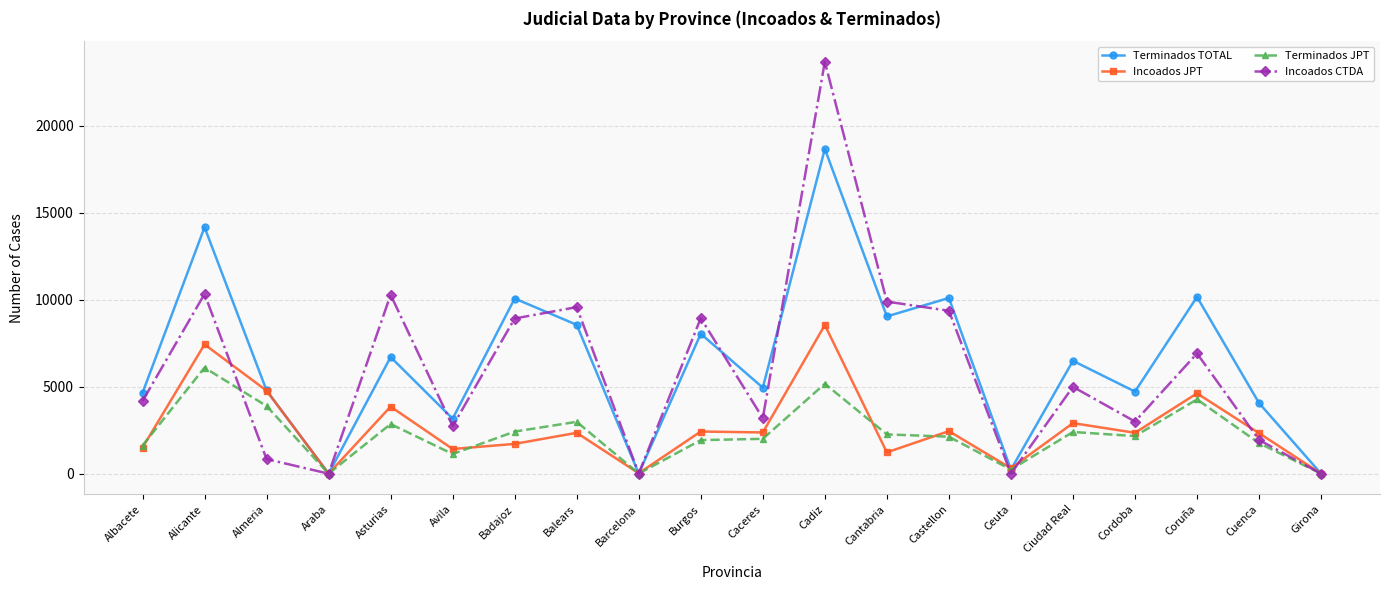

Rank the series by their maximum value, from highest to lowest.

Incoados CTDA, Terminados TOTAL, Incoados JPT, Terminados JPT